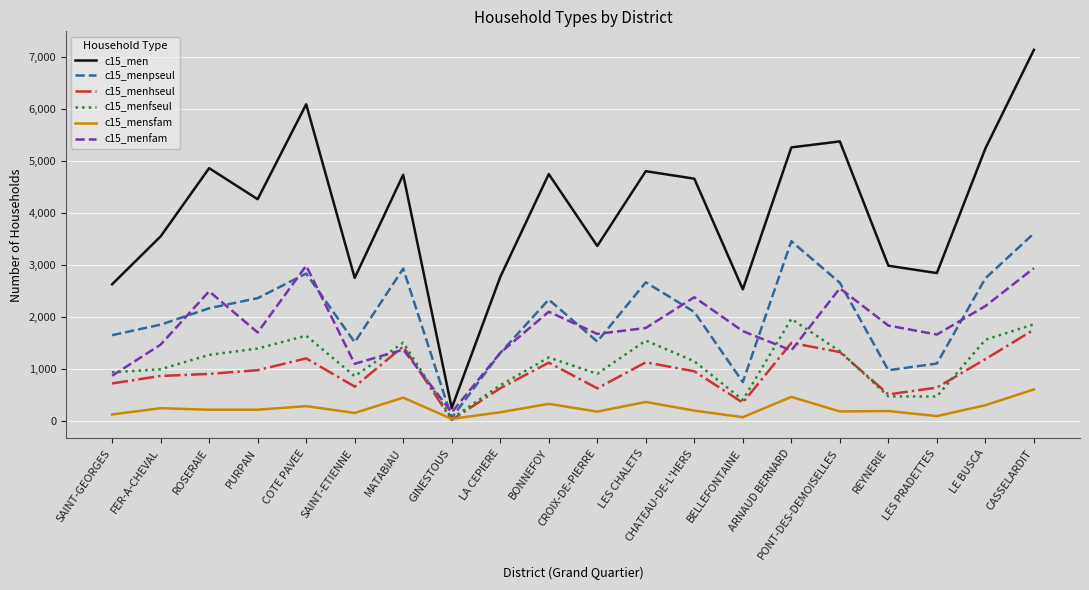

At which label does c15_mensfam first exceed 208?

FER-A-CHEVAL